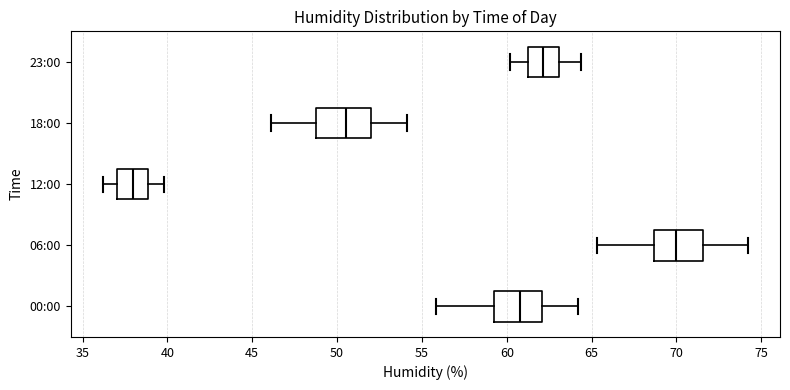

Reading bottom to top, transcribe this box plot: for each box, give where its median line is, the range the box spans, and where its two whiskers end, as read against the x-axis. The values are not printed on the chart, so give them approximately, as read against the axis.

00:00: median 61.0, box 59.5 to 62.0, whiskers 56.0 to 64.0
06:00: median 70.0, box 68.5 to 71.5, whiskers 65.5 to 74.0
12:00: median 38.0, box 37.0 to 39.0, whiskers 36.0 to 40.0
18:00: median 50.5, box 49.0 to 52.0, whiskers 46.0 to 54.0
23:00: median 62.0, box 61.5 to 63.0, whiskers 60.0 to 64.5